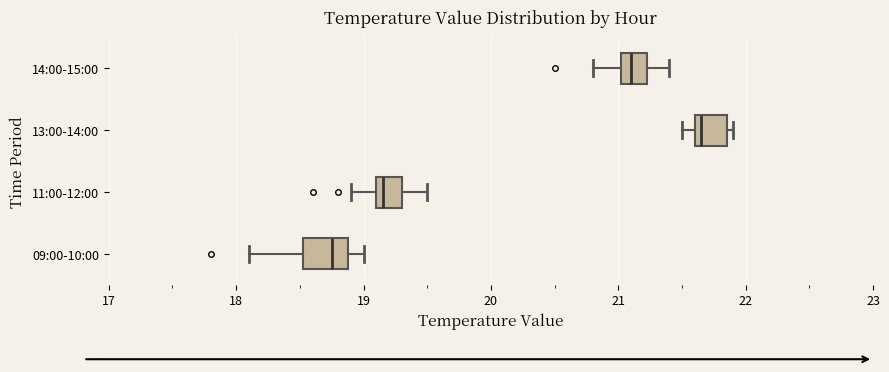

Reading bottom to top, read every box against the x-axis: the position of its median line, the range the box covers, and the ends of its whiskers. The values are not printed on the chart, so give them approximately, as read against the axis.

09:00-10:00: median 18.8, box 18.5 to 18.9, whiskers 18.1 to 19.0
11:00-12:00: median 19.2, box 19.1 to 19.3, whiskers 18.9 to 19.5
13:00-14:00: median 21.7, box 21.6 to 21.9, whiskers 21.5 to 21.9 (just right of the box's right edge)
14:00-15:00: median 21.1, box 21.0 to 21.2, whiskers 20.8 to 21.4